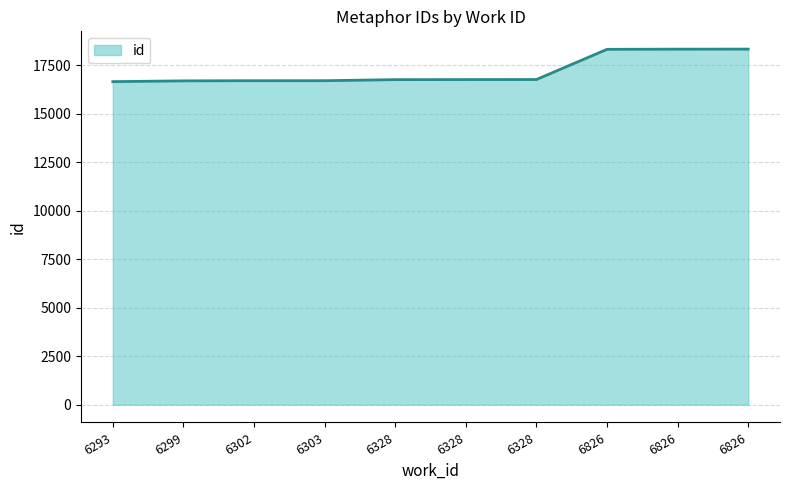

How many lines are shown in the chart?

1